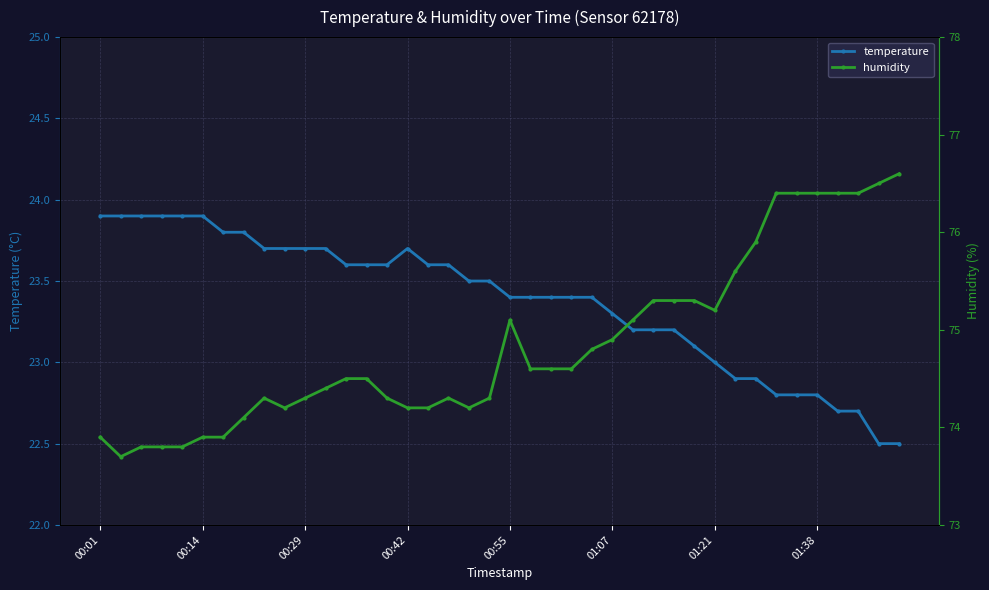

The humidity series shows 75.1 at 26. True or false?

True